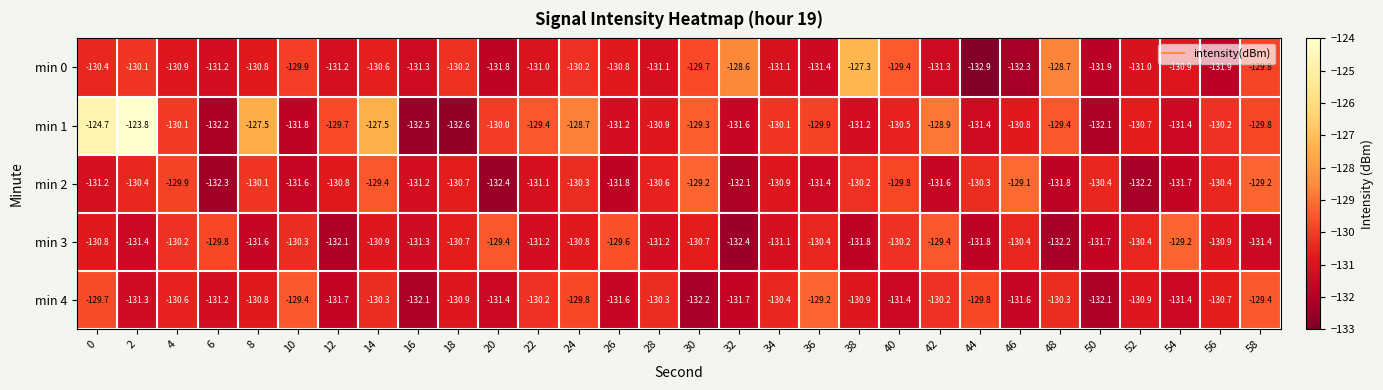

Between 10 and 46, which series saw the biggest shift?

min 2